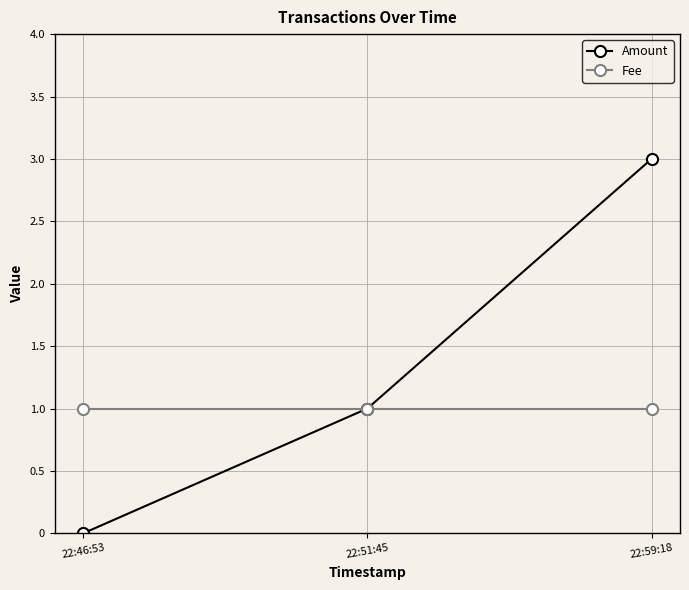

Reading right to left, transcribe all the data shown in this chart.

Amount: 22:59:18=3	22:51:45=1	22:46:53=0
Fee: 22:59:18=1	22:51:45=1	22:46:53=1